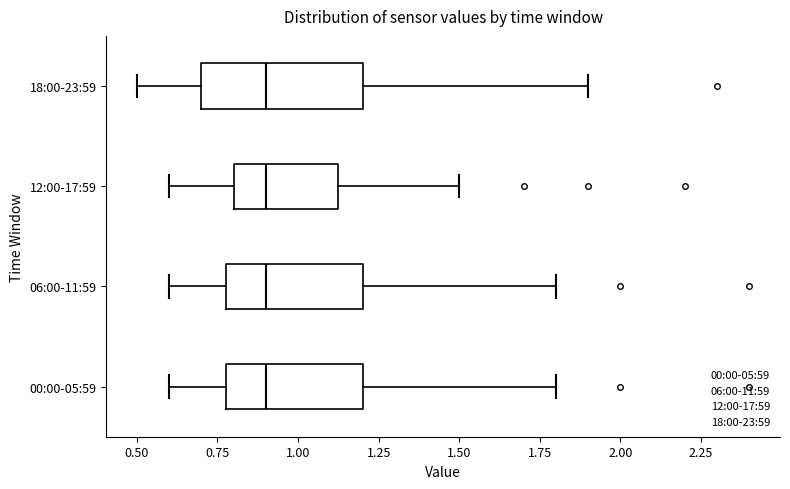

Comparing the boxes themselves (not the whiskers), which one is the widest?

18:00-23:59